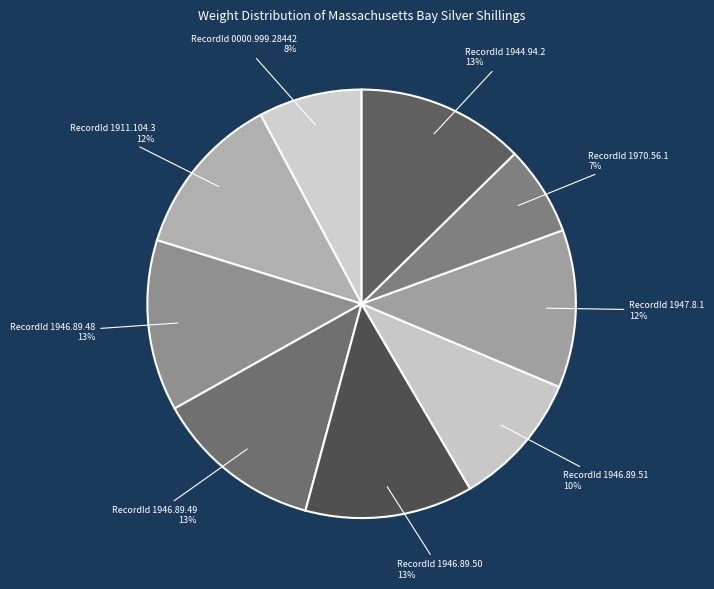

Rank the categories by value from lowest to highest.

1970.56.1, 0000.999.28442, 1946.89.51, 1947.8.1, 1911.104.3, 1946.89.49, 1944.94.2, 1946.89.50, 1946.89.48